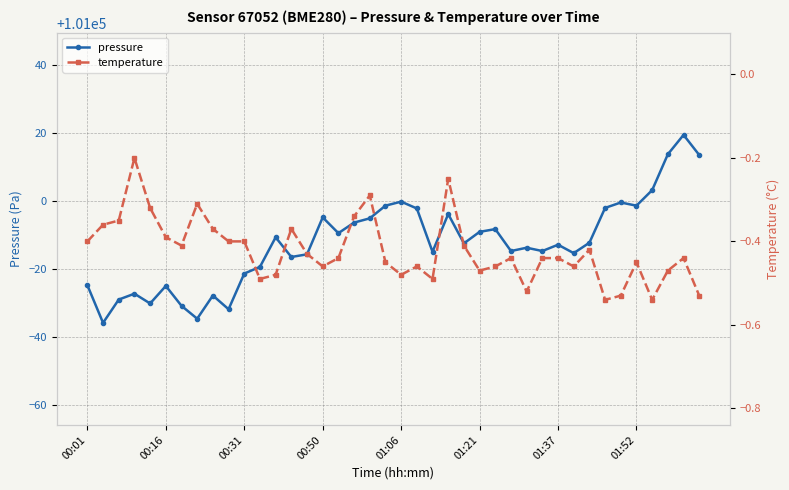

True or false: pressure has more than 2 points higher than both neighbors.

True